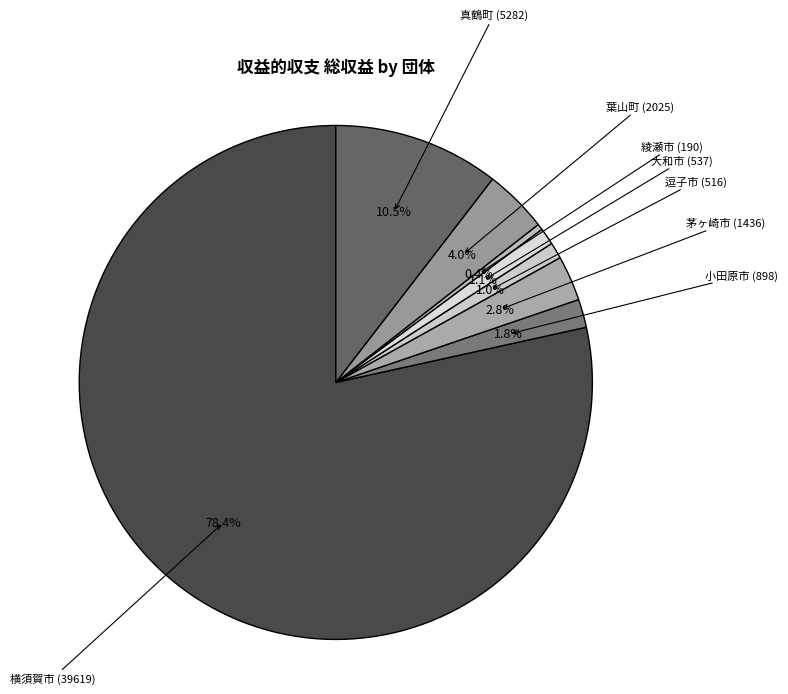

Between 横須賀市 and 大和市, which is larger?

横須賀市